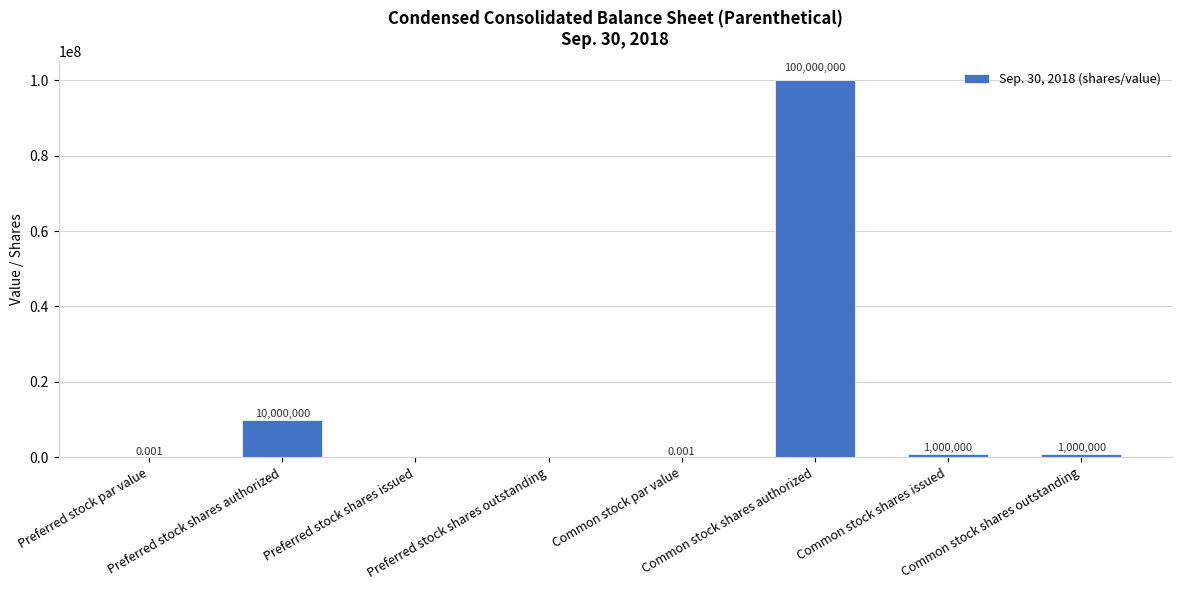

The value at Common stock shares authorized is 168077190.6. True or false?

False